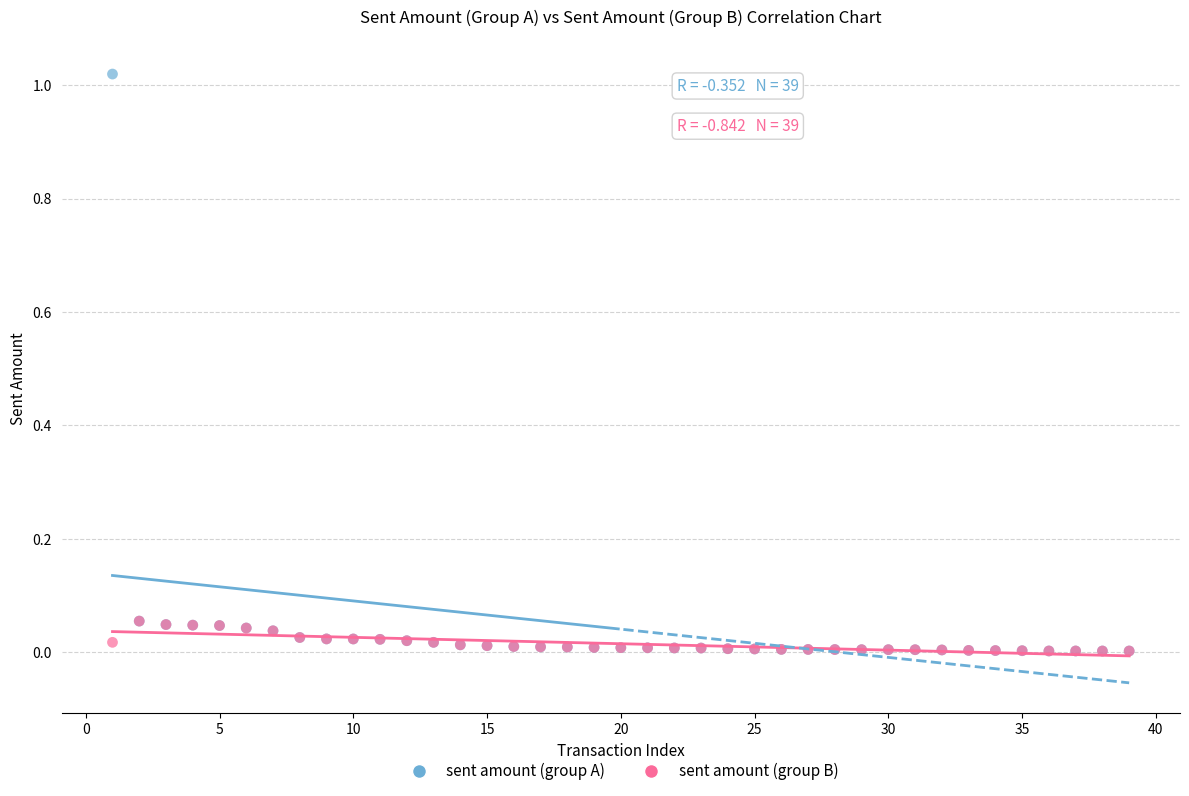

Which series contains the highest Y value?

sent amount (group A)